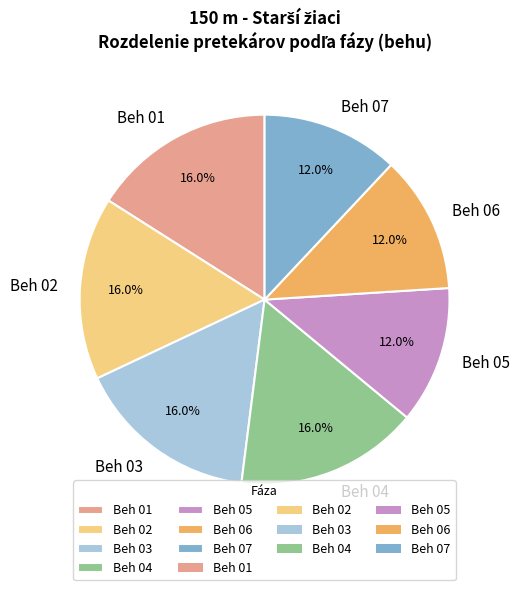

Does Beh 06 represent more than half of the total?

No